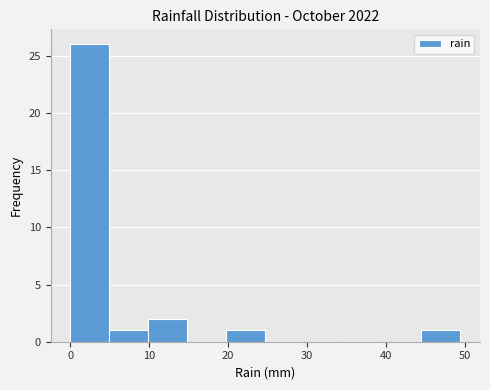

Reading left to right, transcribe this chart: for each bar, give the range it covers on the x-axis and its height. Neither the bar edges nor the heights are printed on the chart, so give them approximately, as read against the axes.

0 to 5: 26
5 to 10: 1
10 to 15: 2
15 to 20: 0
20 to 25: 1
25 to 30: 0
30 to 35: 0
35 to 40: 0
40 to 44: 0
44 to 49: 1